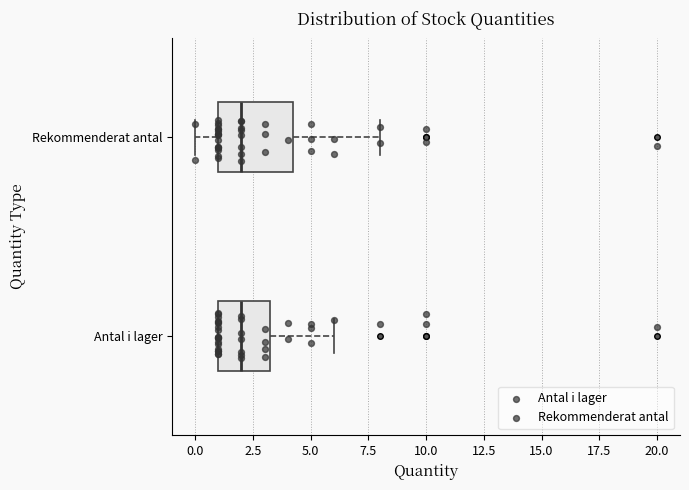

Where is the right edge of the box for Rekommenderat antal on the x-axis? The values are not printed on the chart, so give them approximately, as read against the axis.

4.5